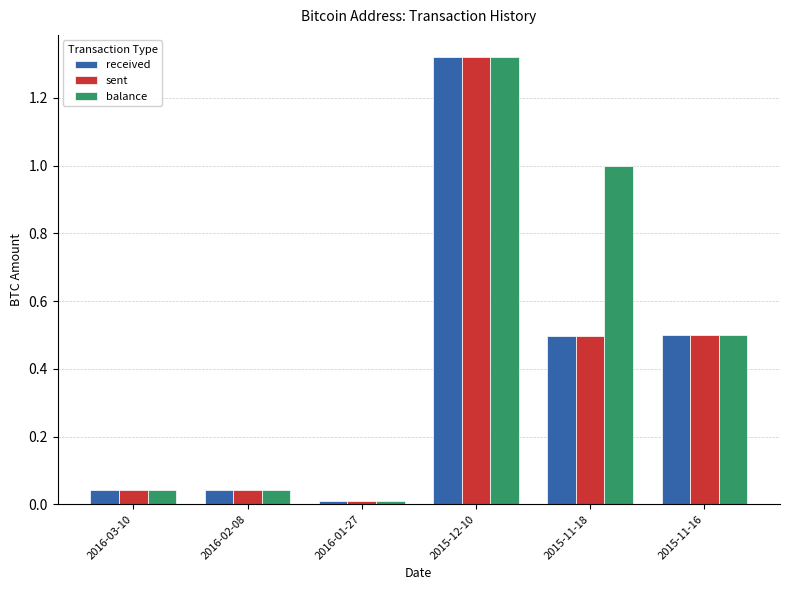

The value of received at 2015-11-16 is 0.7. True or false?

False